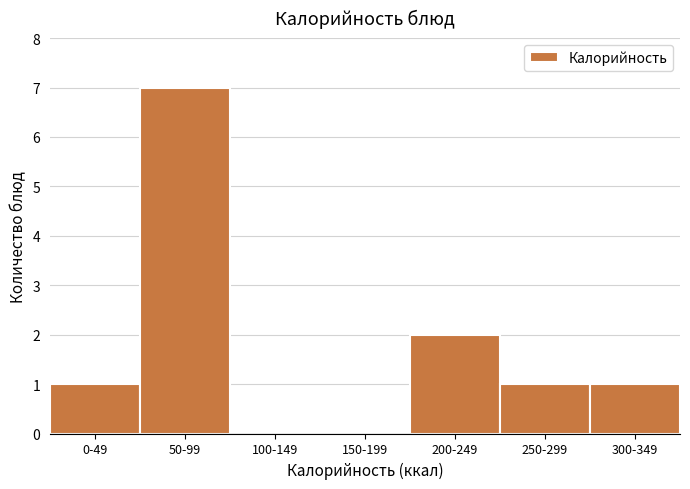

Reading left to right, what are all the values shown in this chart?

0-49=1	50-99=7	100-149=0	150-199=0	200-249=2	250-299=1	300-349=1